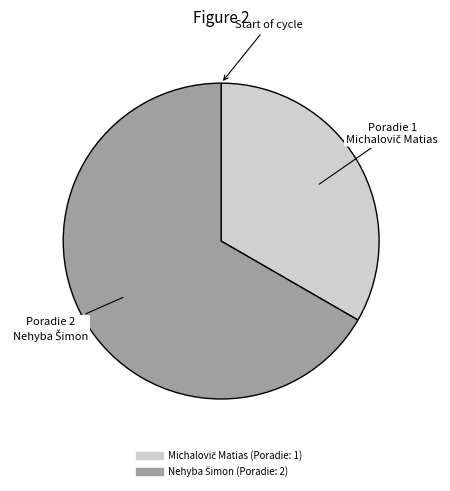

Does Nehyba Šimon represent more than half of the total?

Yes